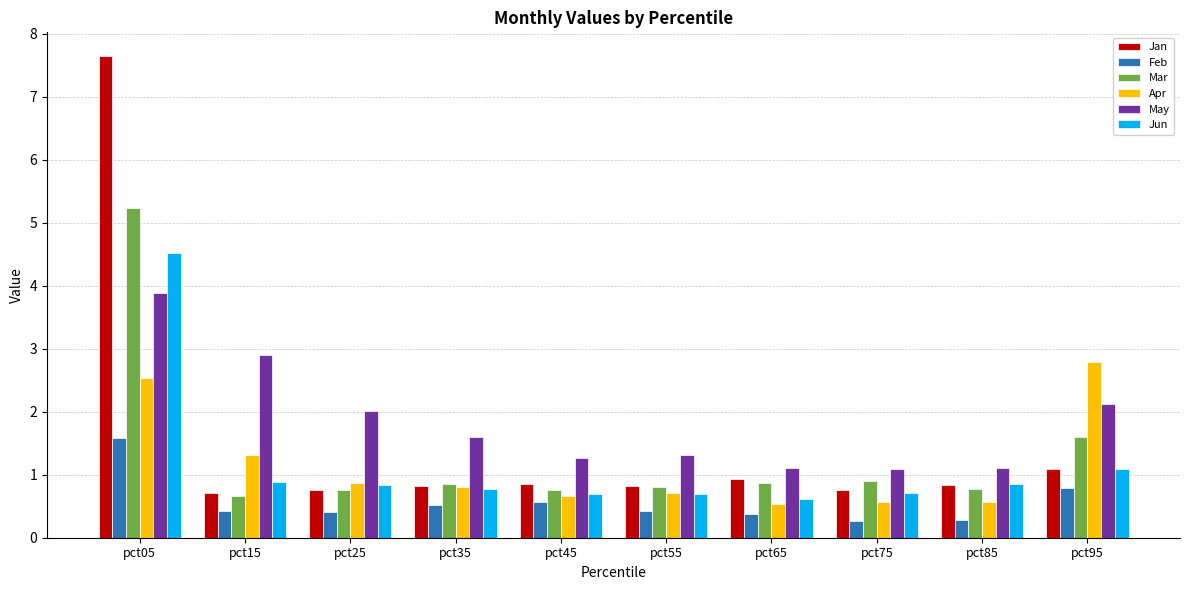

Is it true that Mar equals 0.9 at pct35?

True